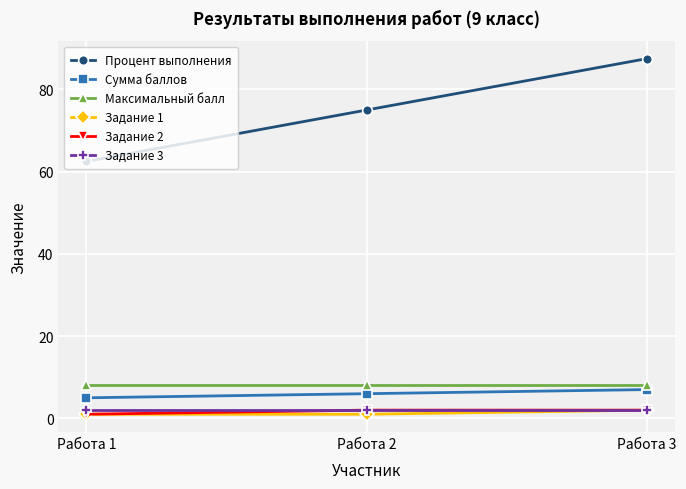

What is the value of the Максимальный балл point at the 3rd from the left?

8.0